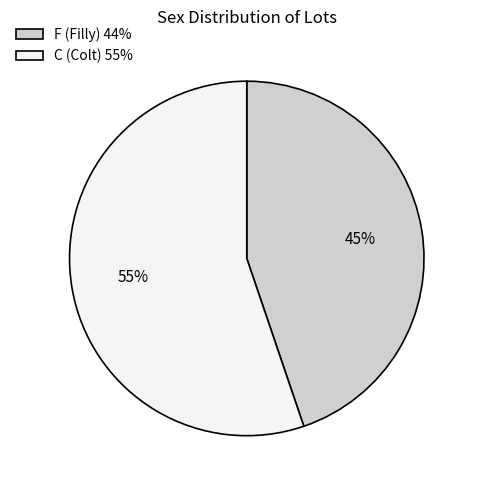

Which has a higher value, F or C?

C